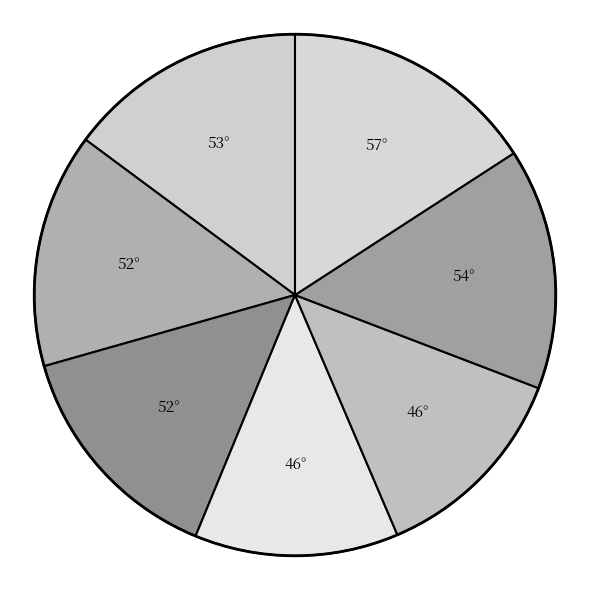

Count the number of slices in the pie.

7